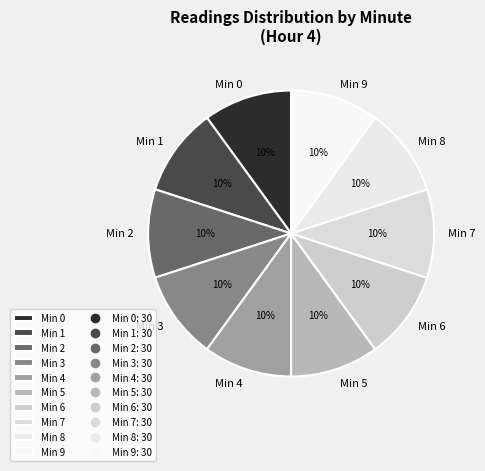

Is it true that Min 6 is 5% of the pie?

False